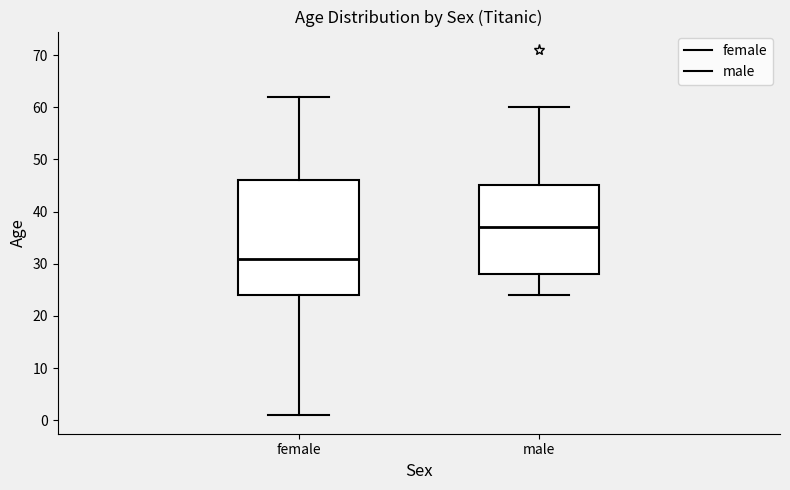

Where does the median line of the box for male sit on the y-axis? The values are not printed on the chart, so give them approximately, as read against the axis.

37